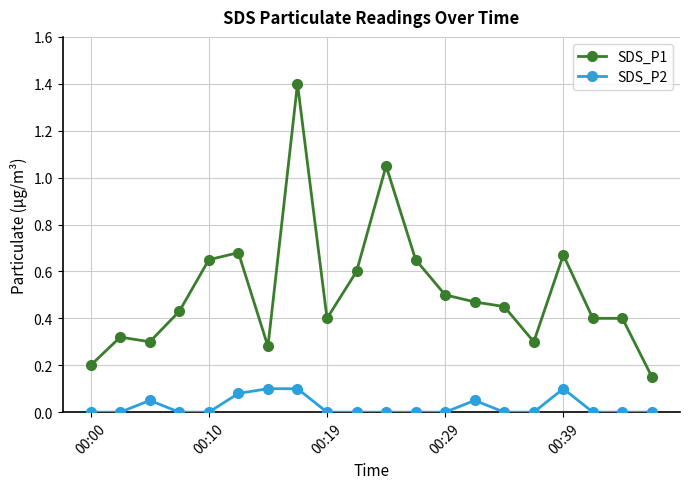

What is the sum of all SDS_P1 values?

10.3